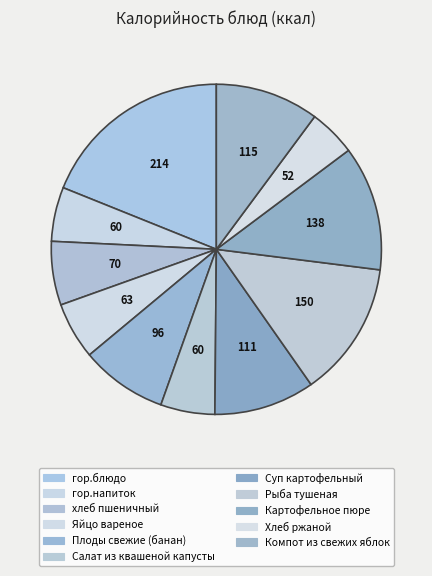

Count the number of slices in the pie.

11